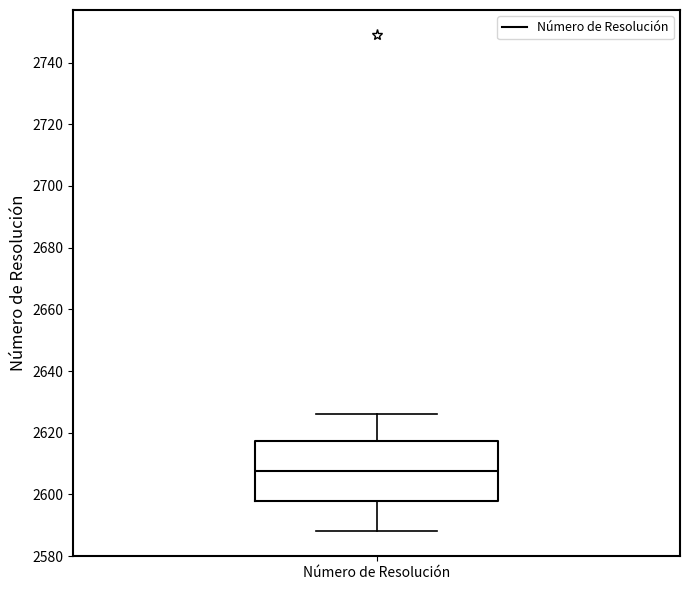

Read this box plot against the y-axis: the position of the median line, the range covered by the box, and the ends of both whiskers. The values are not printed on the chart, so give them approximately, as read against the axis.

median 2608, box 2598 to 2618, whiskers 2588 to 2626